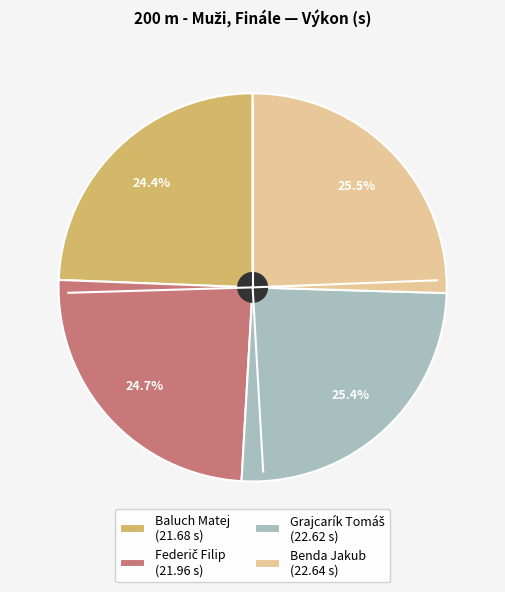

Combined, do Baluch Matej and Benda Jakub account for over 50%?

No